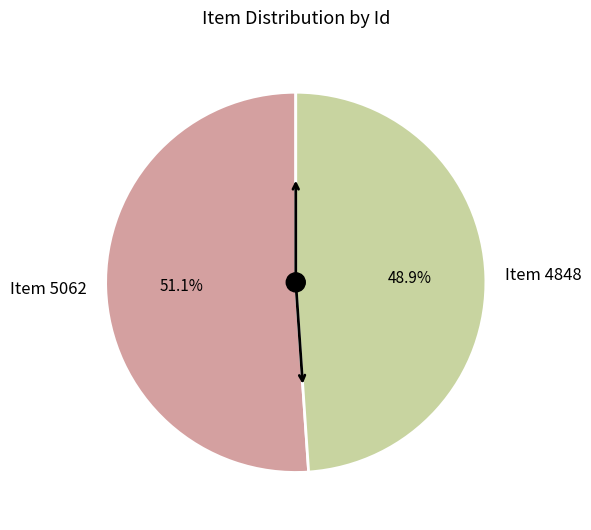

Rank the categories by value from lowest to highest.

Item 4848, Item 5062